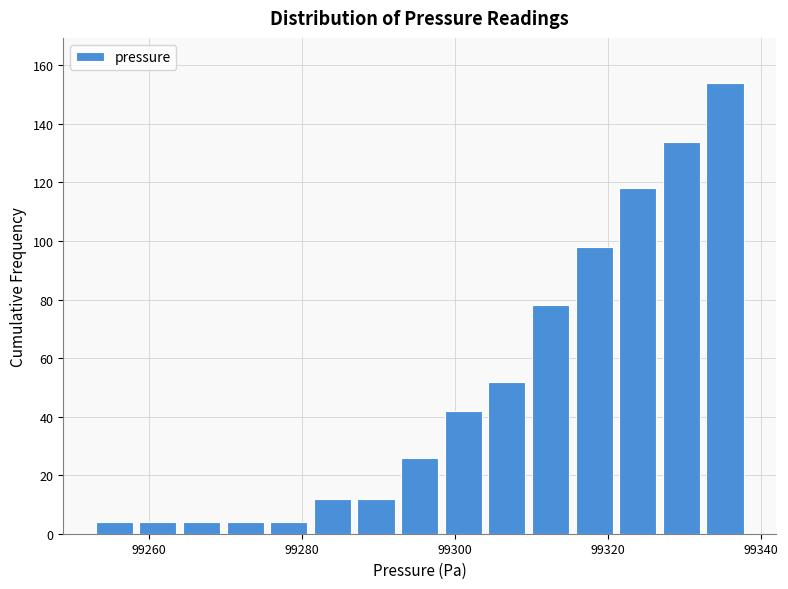

Read against the x-axis, roughly where is the centre of the tallest bar?

99336